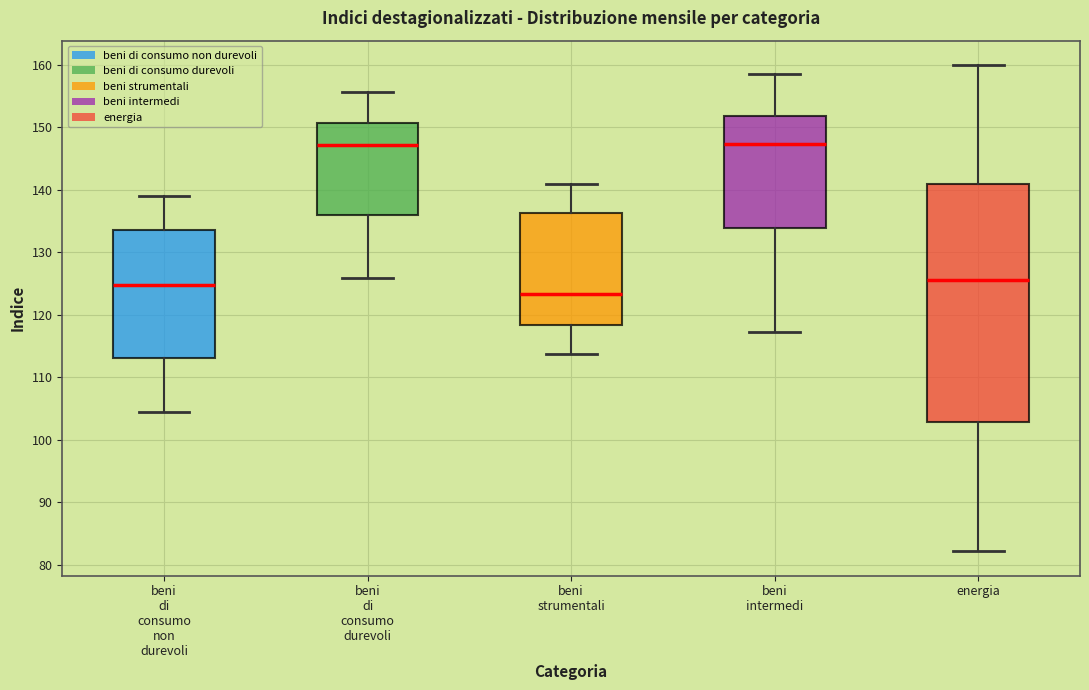

Where does the upper whisker of the box for beni intermedi end on the y-axis? The values are not printed on the chart, so give them approximately, as read against the axis.

159